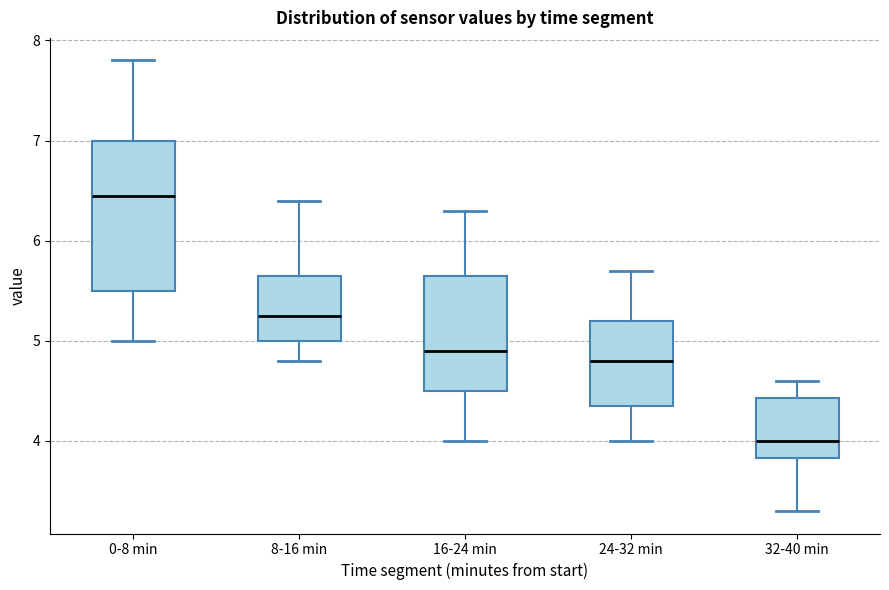

Reading left to right, read every box against the y-axis: the position of its median line, the range the box covers, and the ends of its whiskers. The values are not printed on the chart, so give them approximately, as read against the axis.

0-8 min: median 6.5, box 5.5 to 7.0, whiskers 5.0 to 7.8
8-16 min: median 5.3, box 5.0 to 5.7, whiskers 4.8 to 6.4
16-24 min: median 4.9, box 4.5 to 5.7, whiskers 4.0 to 6.3
24-32 min: median 4.8, box 4.4 to 5.2, whiskers 4.0 to 5.7
32-40 min: median 4.0, box 3.8 to 4.4, whiskers 3.3 to 4.6